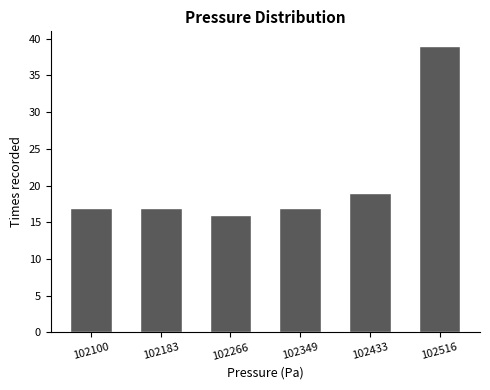

Reading left to right, transcribe all the data shown in this chart.

17	17	16	17	19	39